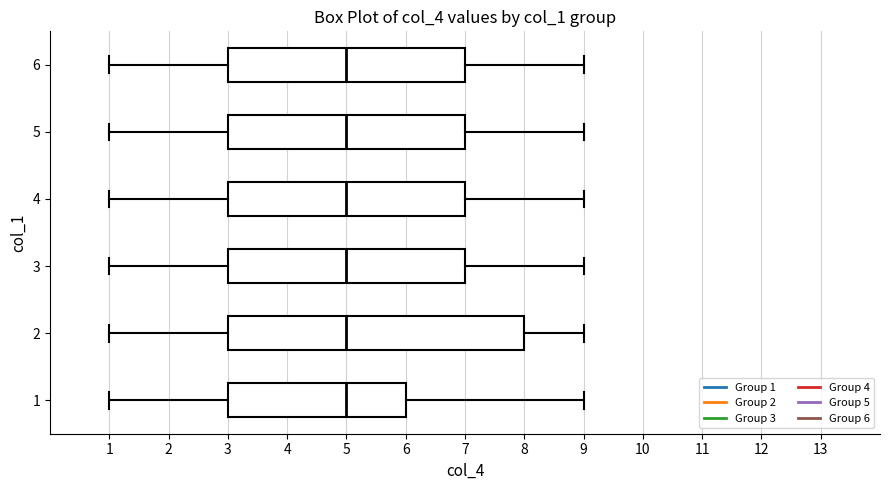

Comparing the boxes themselves (not the whiskers), which one is the widest?

2